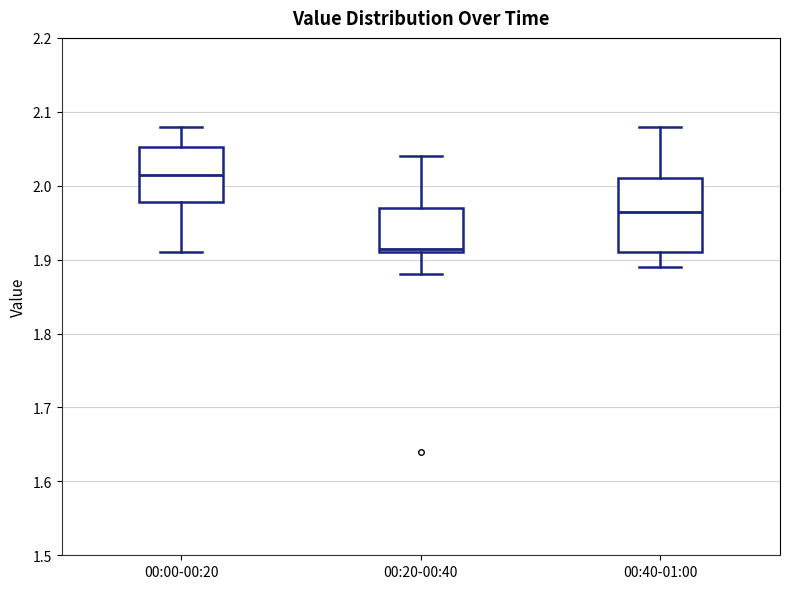

Where is the lower edge of the box for 00:20-00:40 on the y-axis? The values are not printed on the chart, so give them approximately, as read against the axis.

1.91